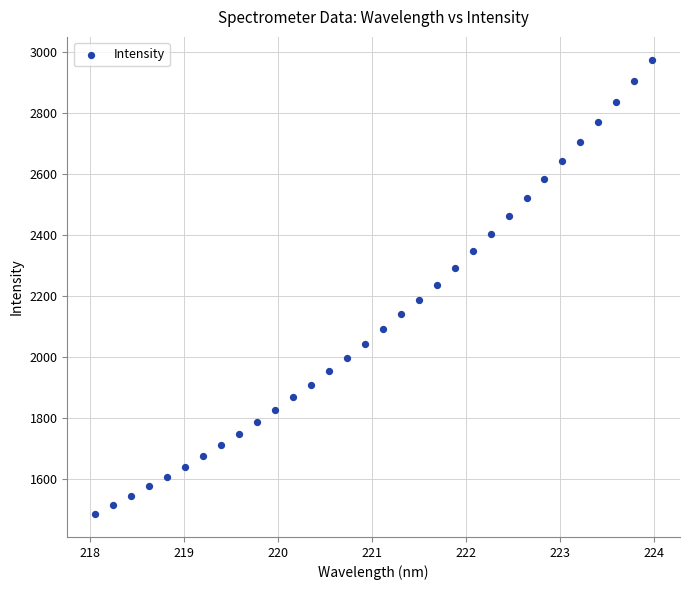

What is the range of Y values (max minus min)?

1492.5